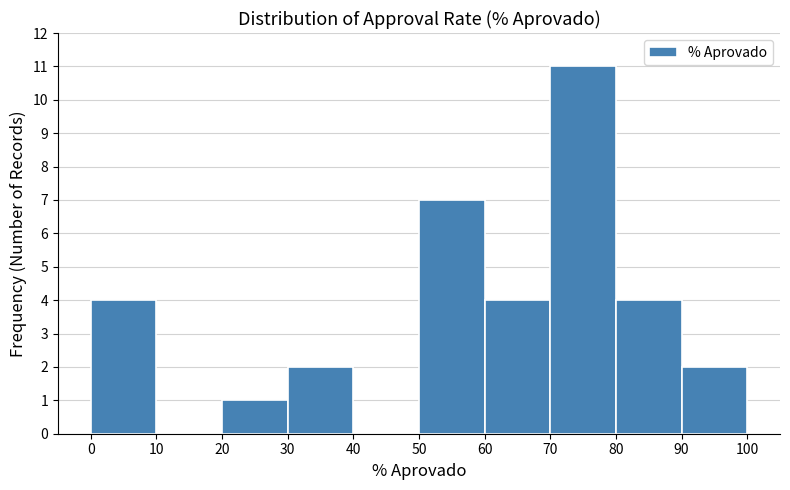

Reading left to right, transcribe this chart: for each bar, give the range it covers on the x-axis and its height. The values are not printed on the chart, so give them approximately, as read against the axis.

0 to 10: 4
10 to 20: 0
20 to 30: 1
30 to 40: 2
40 to 50: 0
50 to 60: 7
60 to 70: 4
70 to 80: 11
80 to 90: 4
90 to 100: 2